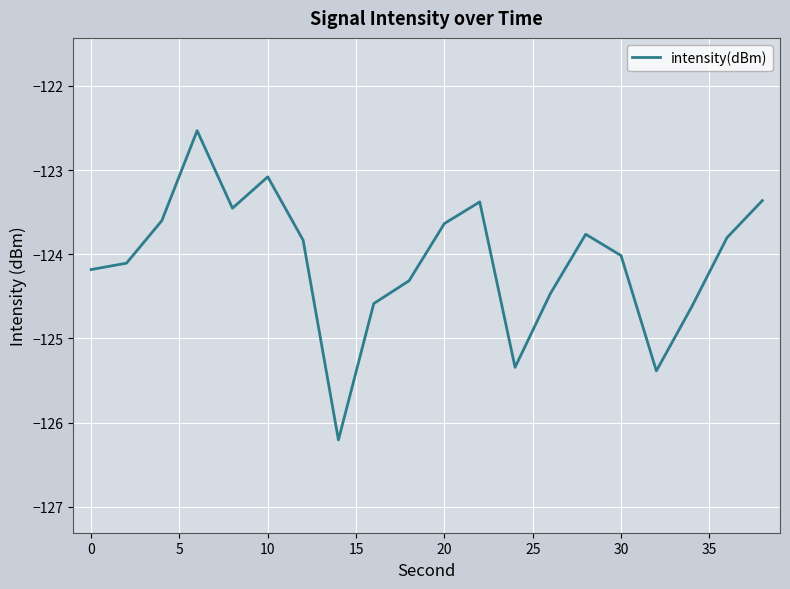

What is the minimum value shown in the chart?

-126.2